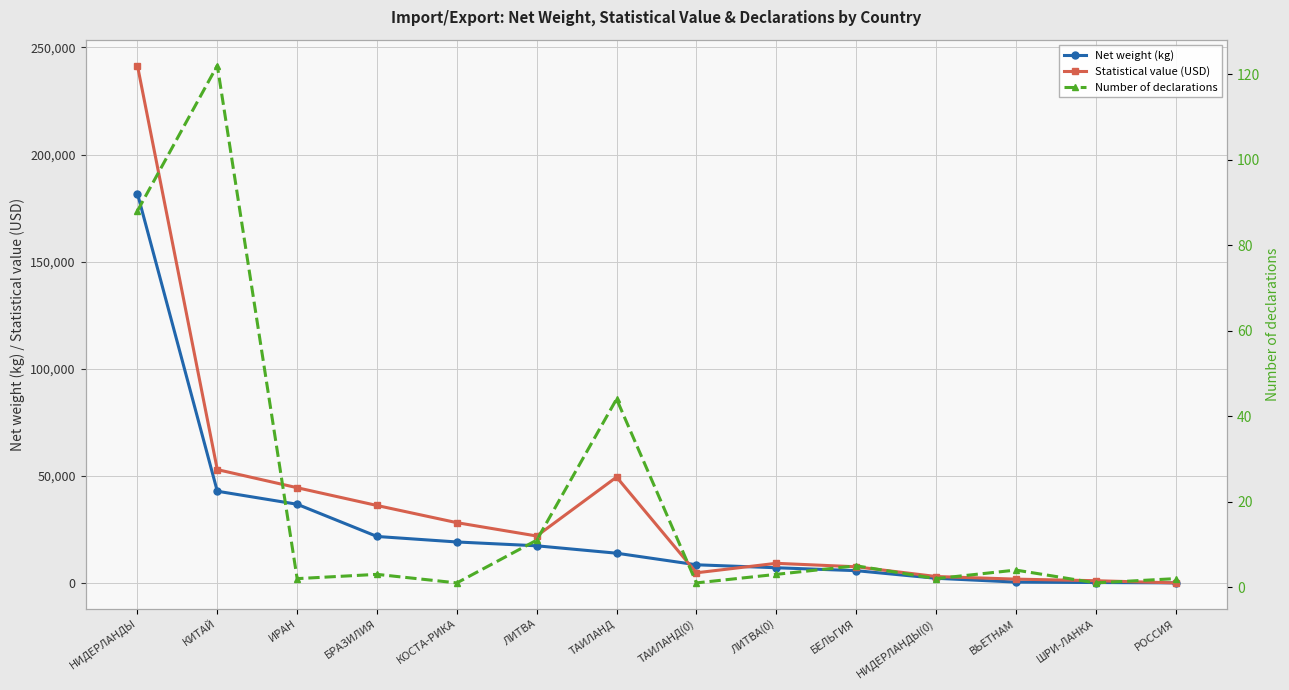

Which series has the largest total across all categories?

Statistical value (USD)